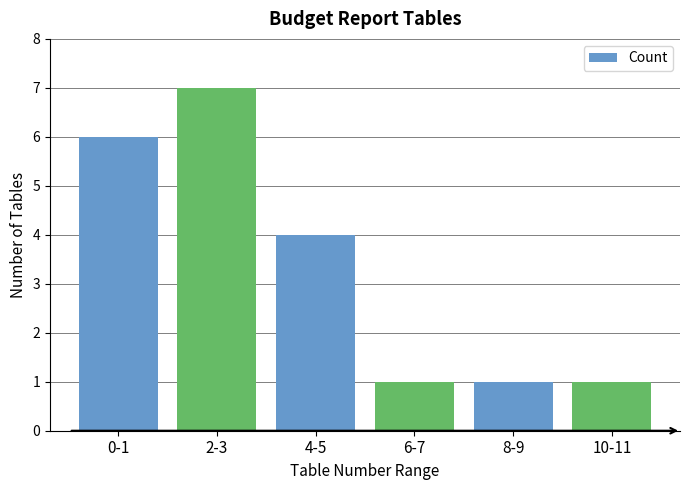

Reading right to left, what are all the values shown in this chart?

1	1	1	4	7	6